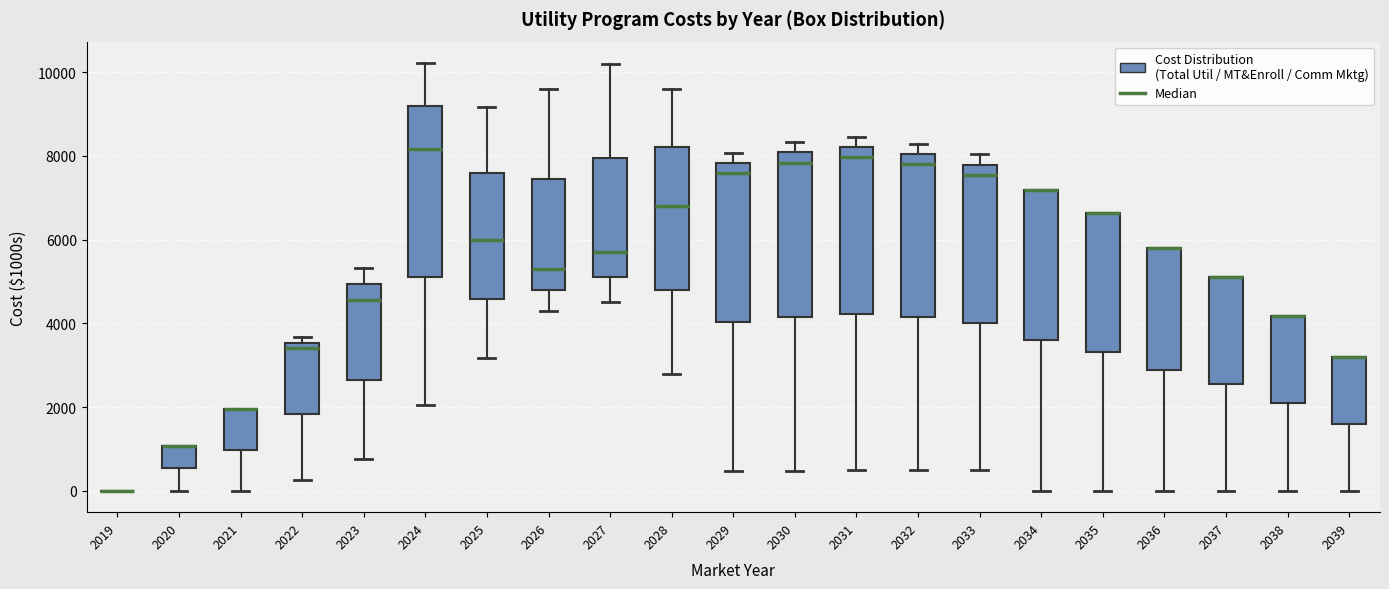

Reading left to right, transcribe this box plot: for each box, give where its median line is, the range the box spans, and where its two whiskers end, as read against the y-axis. The values are not printed on the chart, so give them approximately, as read against the axis.

2019: box collapsed to a line at 0, whiskers 0 to 0
2020: median 1000 (drawn on the box's upper edge), box 600 to 1000, whiskers 0 to 1000
2021: median 2000 (drawn on the box's upper edge), box 1000 to 2000, whiskers 0 to 2000
2022: median 3400, box 1800 to 3600, whiskers 200 to 3600 (just above the box's upper edge)
2023: median 4600, box 2600 to 5000, whiskers 800 to 5400
2024: median 8200, box 5200 to 9200, whiskers 2000 to 10200
2025: median 6000, box 4600 to 7600, whiskers 3200 to 9200
2026: median 5400, box 4800 to 7400, whiskers 4200 to 9600
2027: median 5600, box 5000 to 8000, whiskers 4400 to 10200
2028: median 6800, box 4800 to 8200, whiskers 2800 to 9600
2029: median 7600, box 4000 to 7800, whiskers 400 to 8000
2030: median 7800, box 4200 to 8000, whiskers 400 to 8400
2031: median 8000, box 4200 to 8200, whiskers 400 to 8400
2032: median 7800, box 4200 to 8000, whiskers 400 to 8200
2033: median 7600, box 4000 to 7800, whiskers 400 to 8000
2034: median 7200 (drawn on the box's upper edge), box 3600 to 7200, whiskers 0 to 7200
2035: median 6600 (drawn on the box's upper edge), box 3400 to 6600, whiskers 0 to 6600
2036: median 5800 (drawn on the box's upper edge), box 2800 to 5800, whiskers 0 to 5800
2037: median 5200 (drawn on the box's upper edge), box 2600 to 5200, whiskers 0 to 5200
2038: median 4200 (drawn on the box's upper edge), box 2000 to 4200, whiskers 0 to 4200
2039: median 3200 (drawn on the box's upper edge), box 1600 to 3200, whiskers 0 to 3200